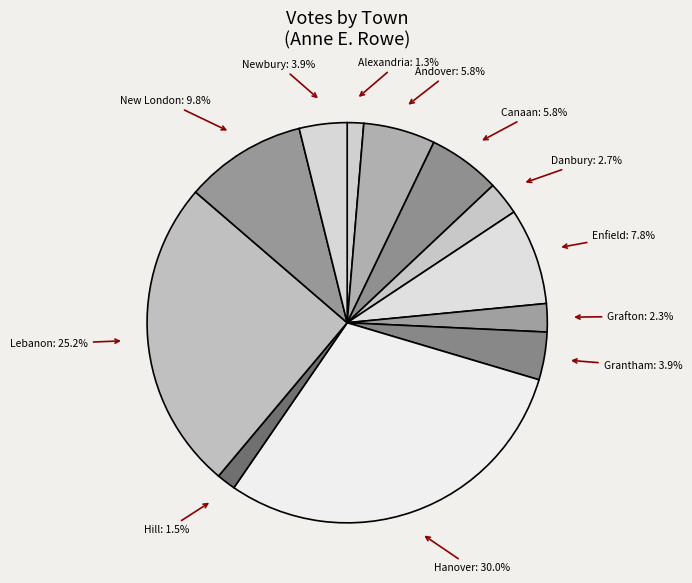

What is the largest slice in the pie chart?

Hanover